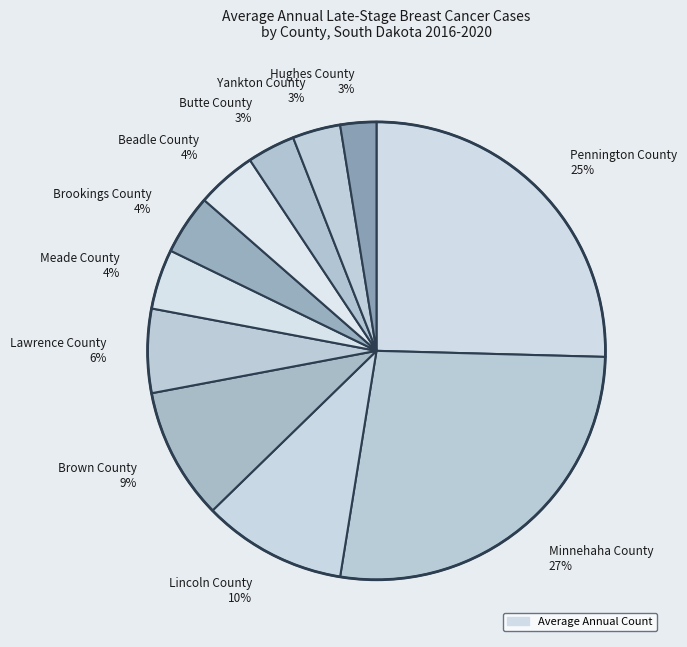

To the nearest percent, what is the combined percentage of Meade County and Pennington County?

30%